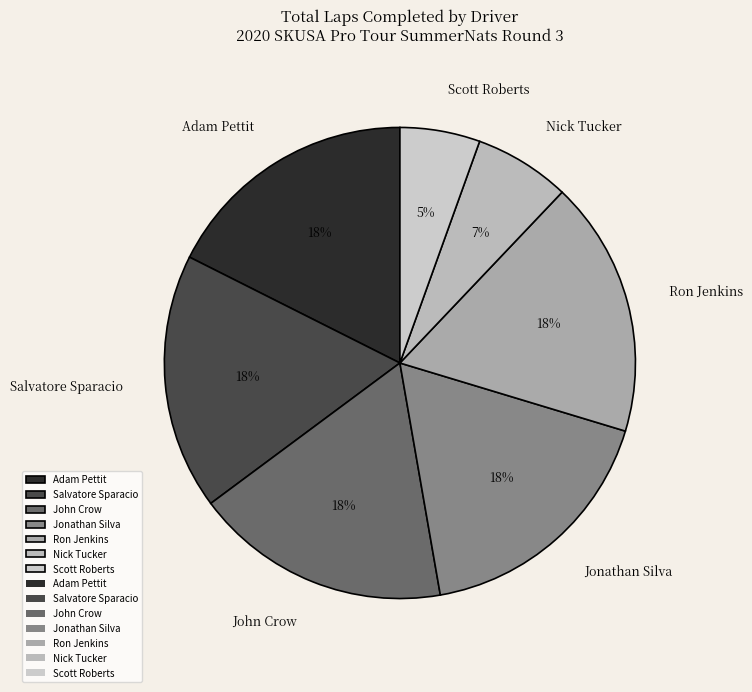

How many segments does this pie chart have?

7